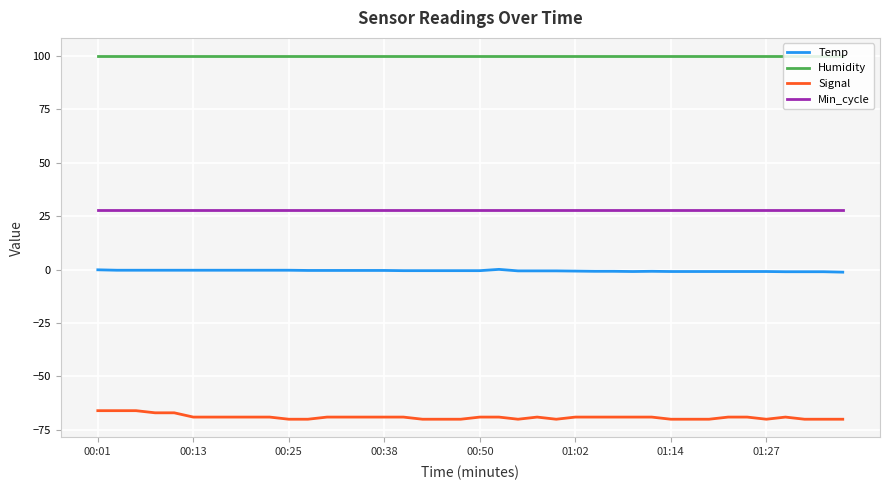

What is the average value of the Signal series?

-69.0